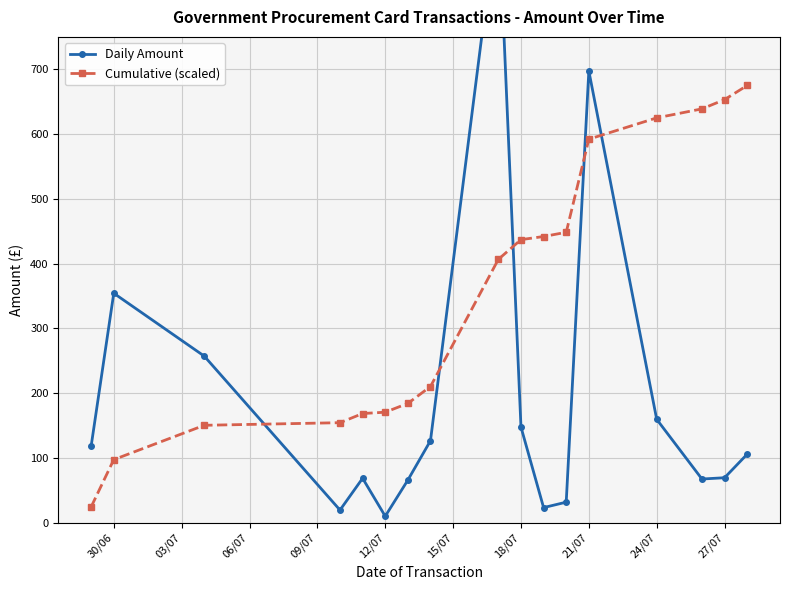

Count the number of categories in the chart.

17